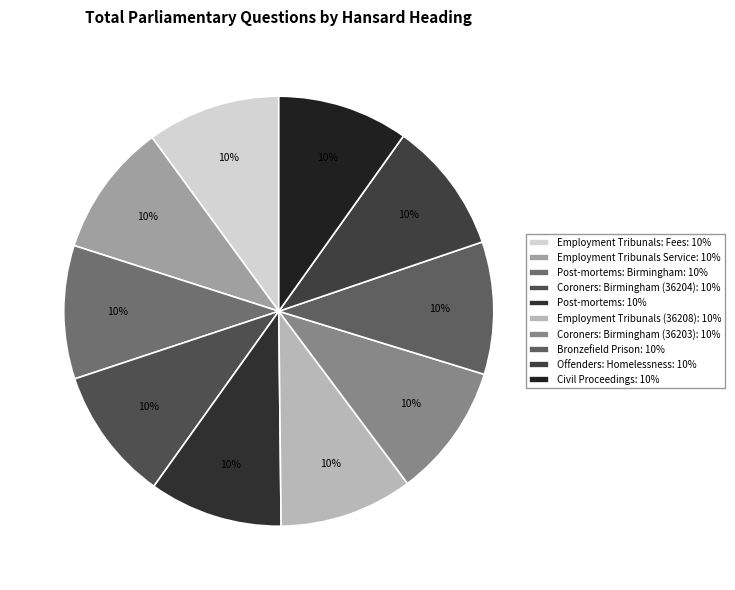

How many slices are in this pie chart?

10